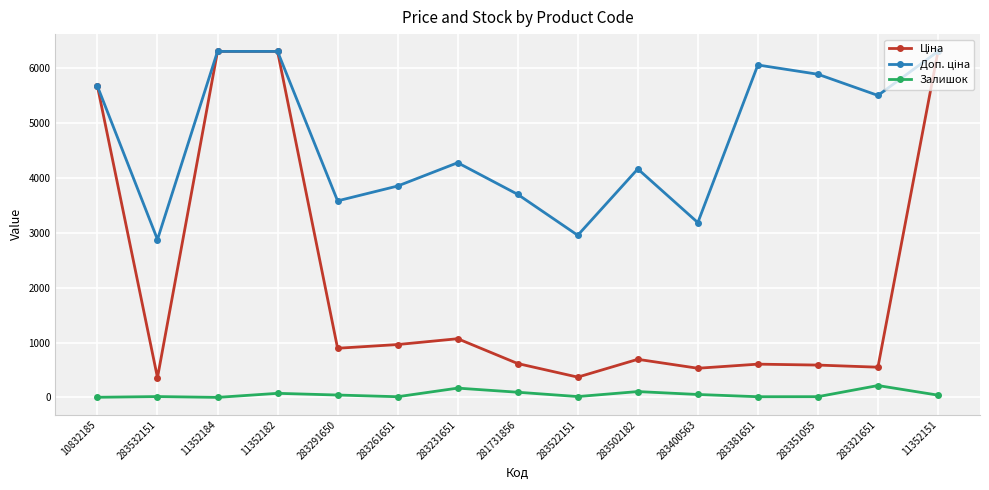

What is the value of the Залишок point at the 14th from the left?

216.0